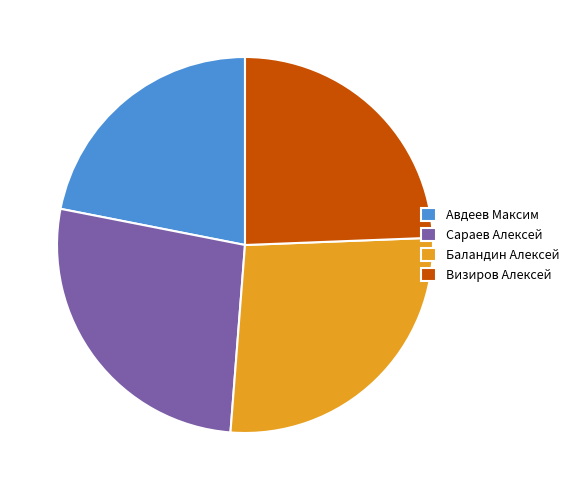

Which slice is the smallest?

Авдеев Максим